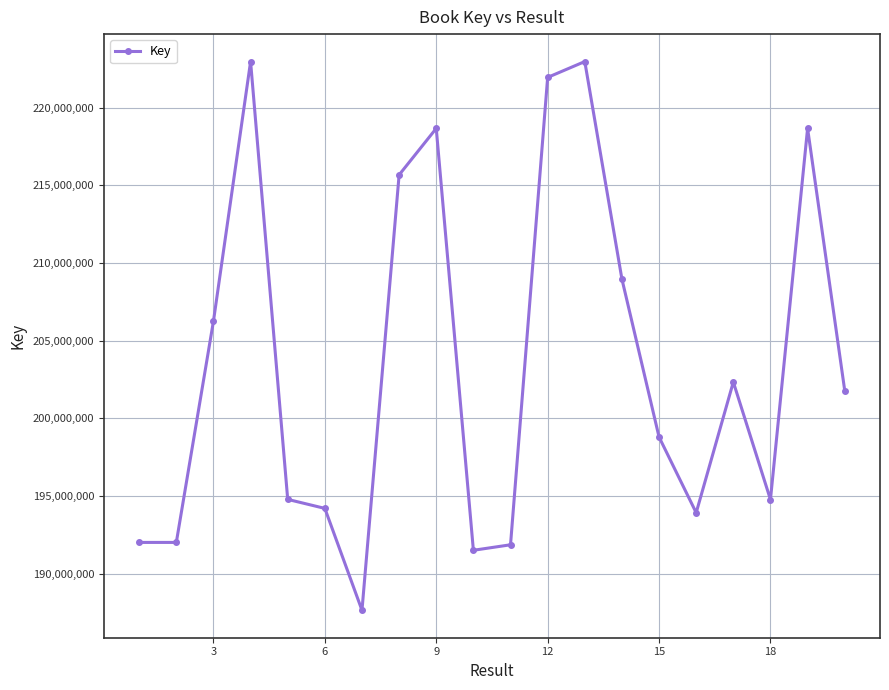

What is the minimum value shown in the chart?

187633940